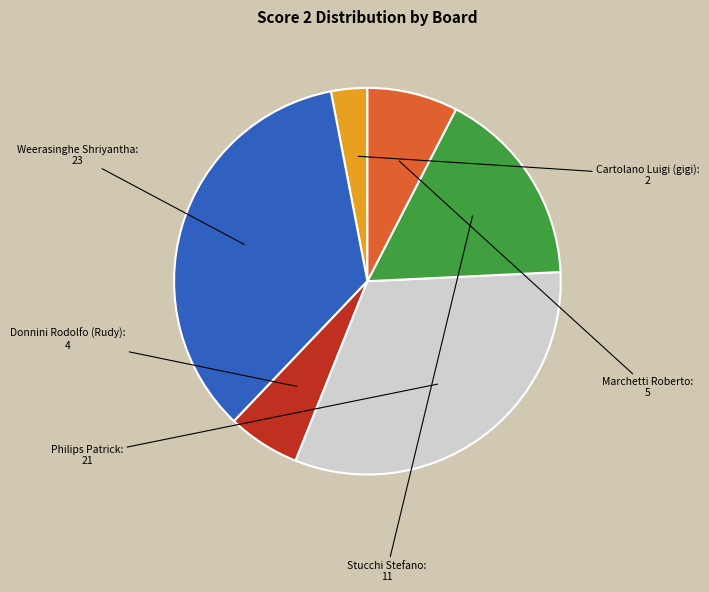

How many segments does this pie chart have?

6